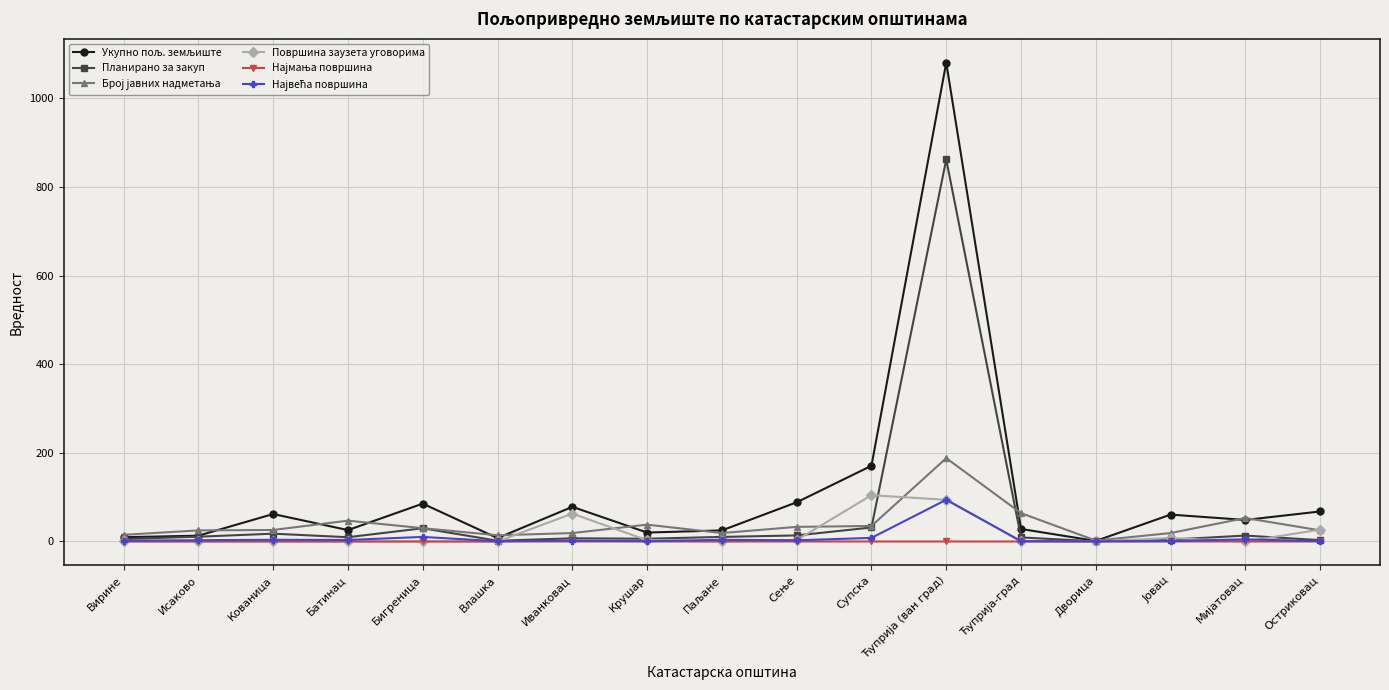

The value of Површина заузета уговорима at Дворица is -69.7. True or false?

False